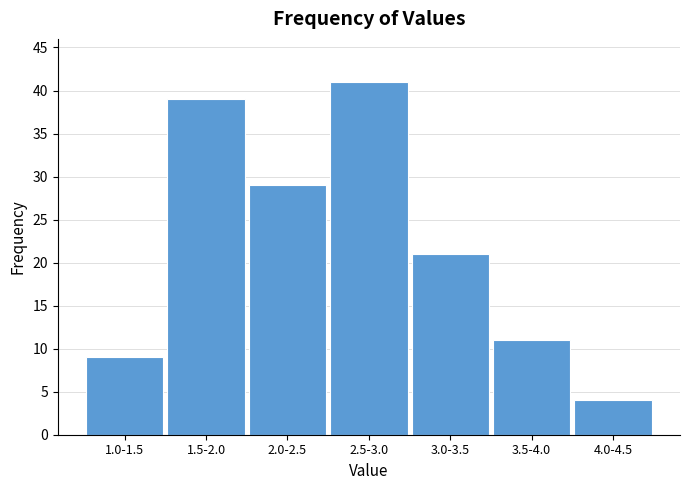

Reading left to right, extract all data points from this chart.

1.0-1.5=9	1.5-2.0=39	2.0-2.5=29	2.5-3.0=41	3.0-3.5=21	3.5-4.0=11	4.0-4.5=4